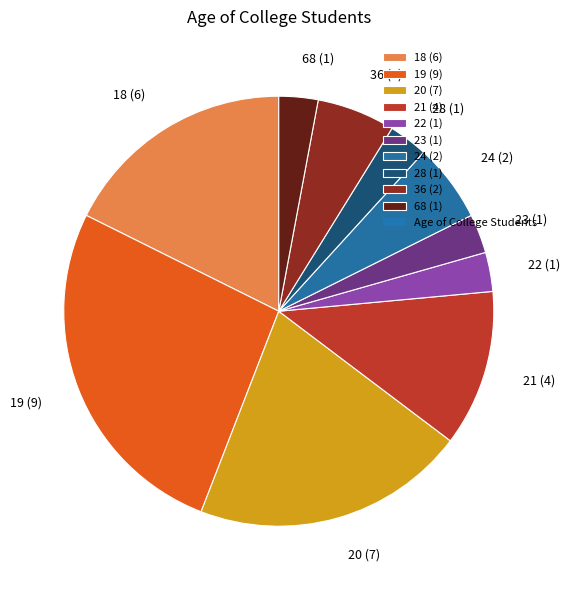

The 20 (7) slice represents 8% of the pie. True or false?

False